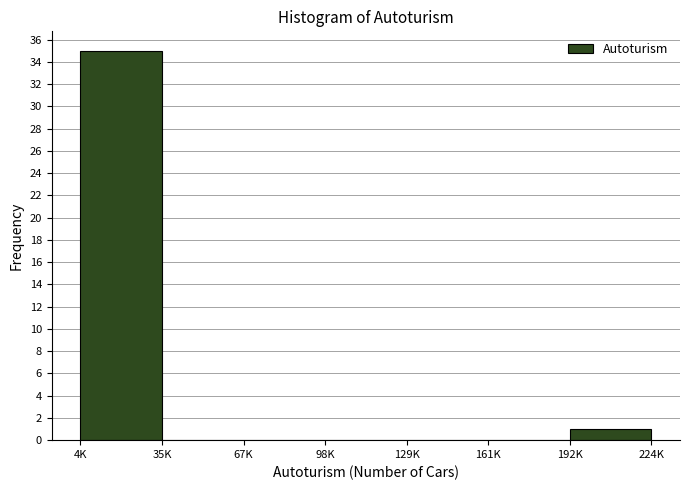

Reading left to right, transcribe all the data shown in this chart.

4K=35	35K=0	67K=0	98K=0	129K=0	161K=0	192K=1